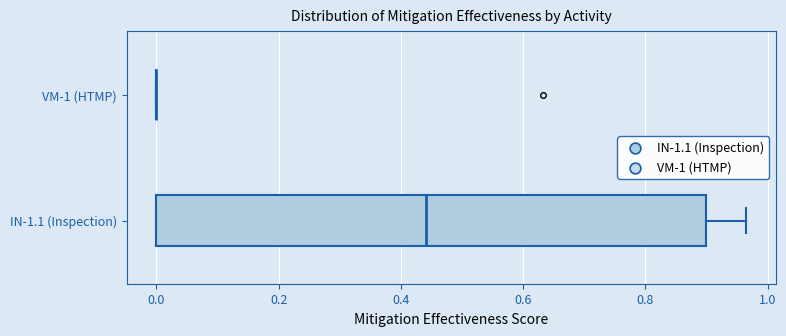

Reading bottom to top, transcribe this box plot: for each box, give where its median line is, the range the box spans, and where its two whiskers end, as read against the x-axis. The values are not printed on the chart, so give them approximately, as read against the axis.

IN-1.1 (Inspection): median 0.44, box 0.00 to 0.90, whiskers 0.00 to 0.96
VM-1 (HTMP): box collapsed to a line at 0.00, whiskers 0.00 to 0.00